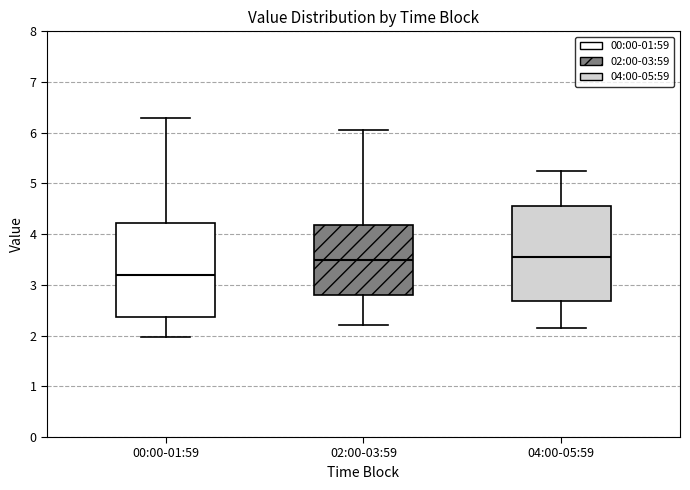

Where is the lower edge of the box for 04:00-05:59 on the y-axis? The values are not printed on the chart, so give them approximately, as read against the axis.

2.7